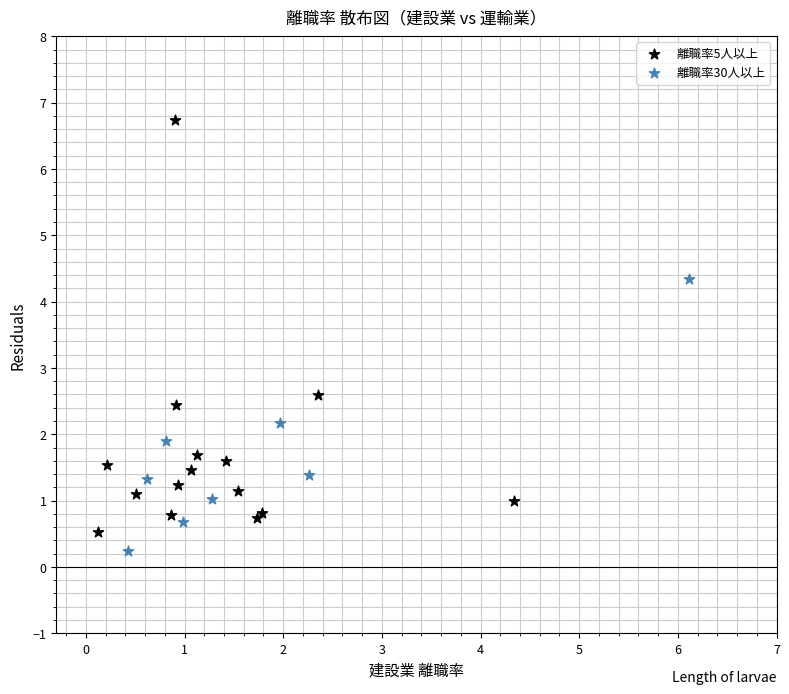

Which series contains the highest Y value?

離職率5人以上